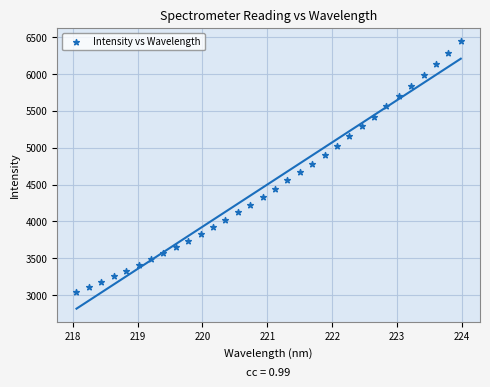

What is the range of X values (max minus min)?

5.9